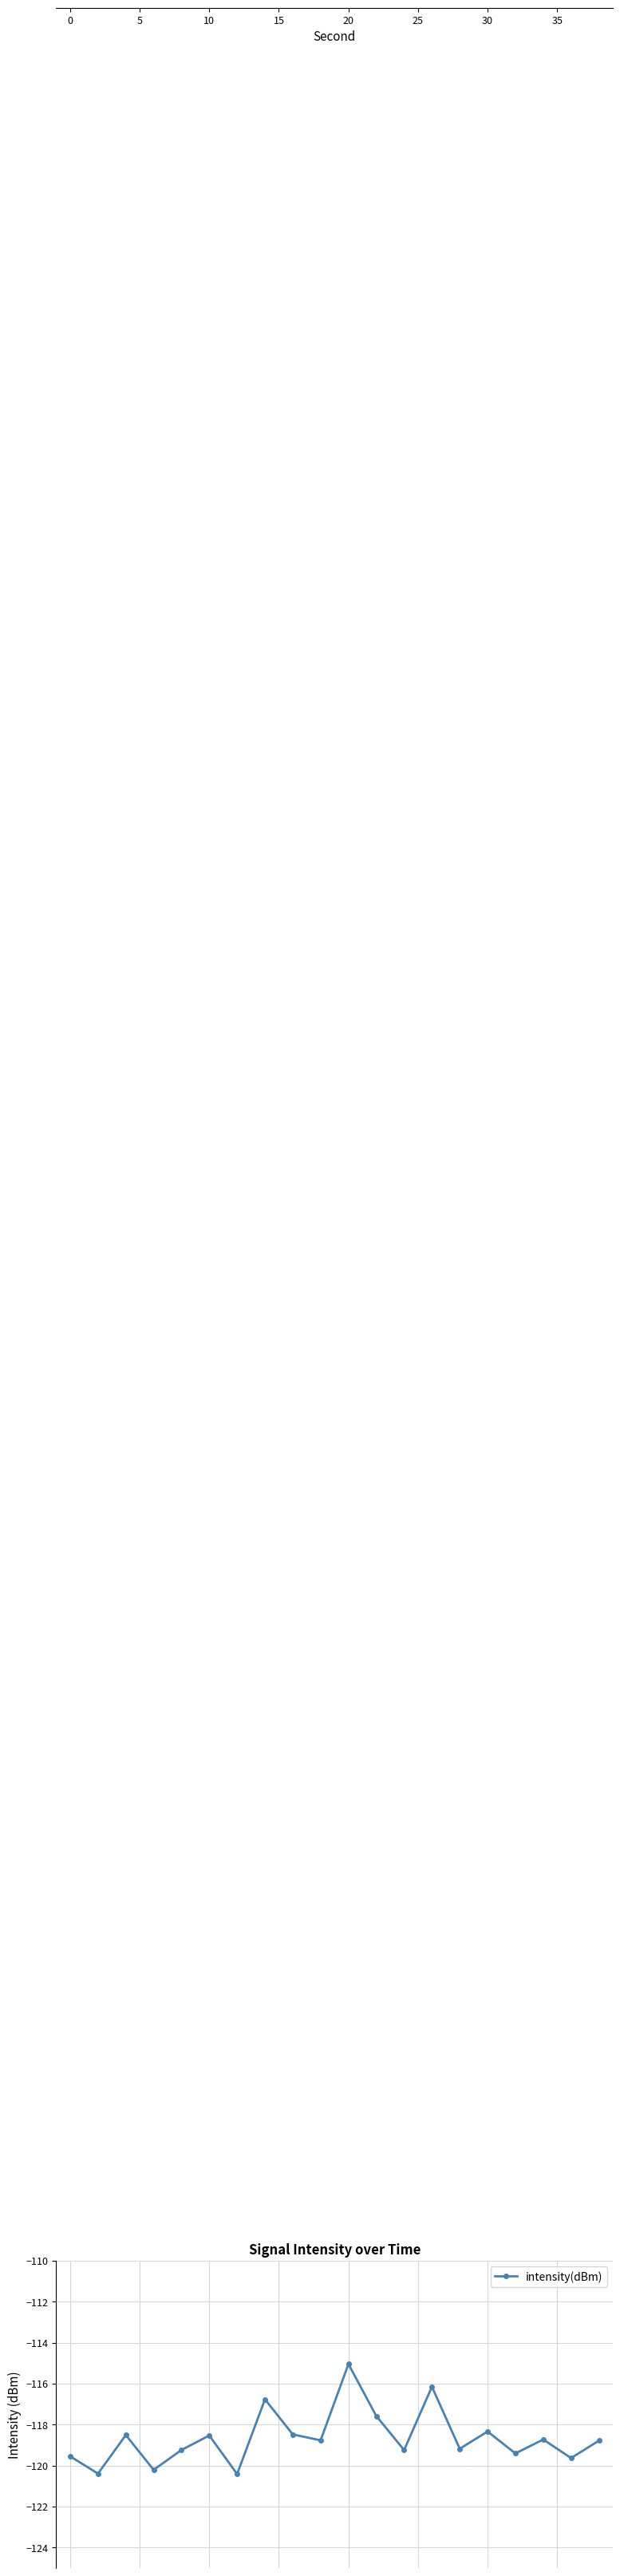

How many data points are above -118?

4